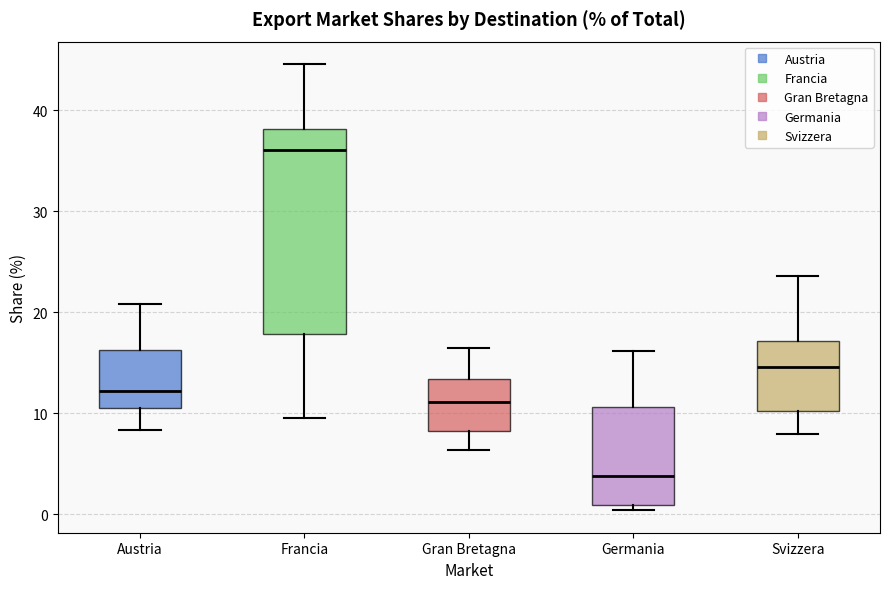

Which box's median line is the lowest?

Germania